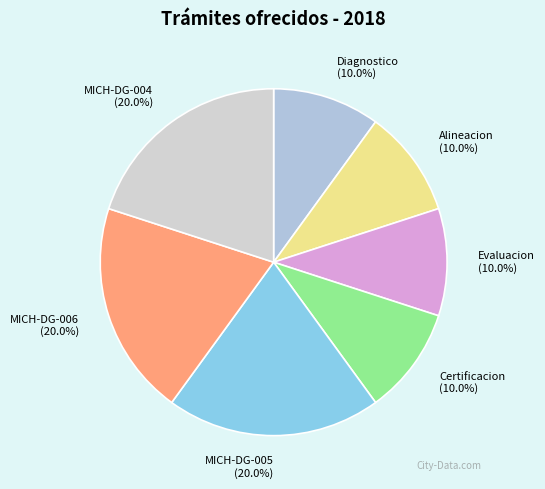

Does Diagnostico account for over 50% of the chart?

No